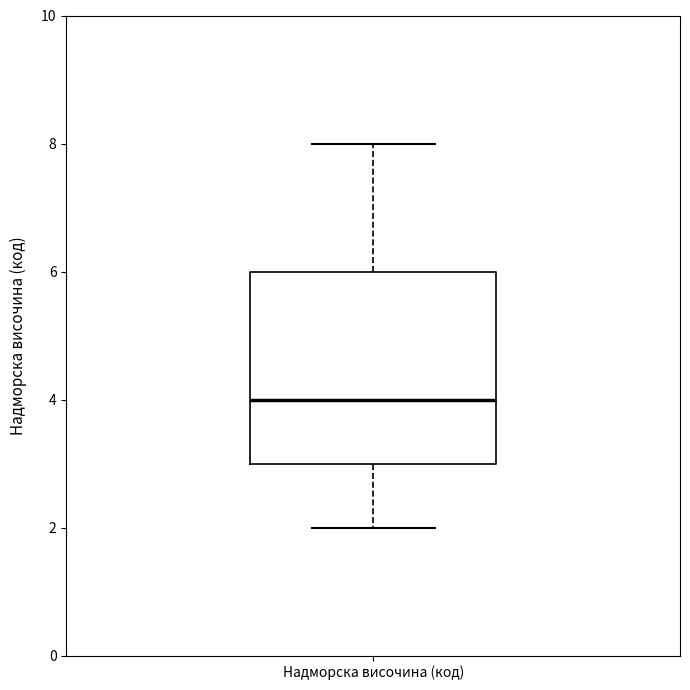

Transcribe this box plot: give where the median line is, the range the box spans, and where the two whiskers end, as read against the y-axis. The values are not printed on the chart, so give them approximately, as read against the axis.

median 4, box 3 to 6, whiskers 2 to 8